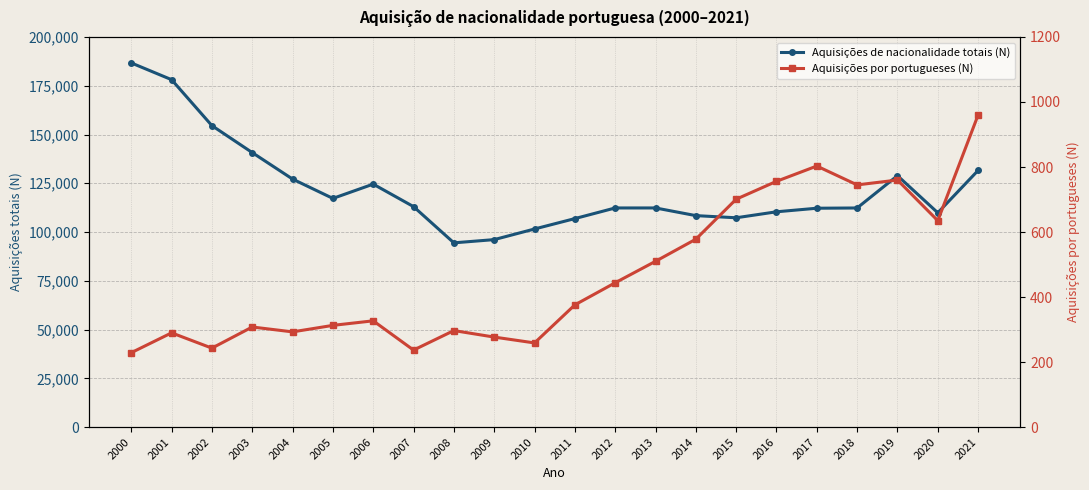

What is the value of the Aquisições por portugueses (N) point at the 16th from the left?

701